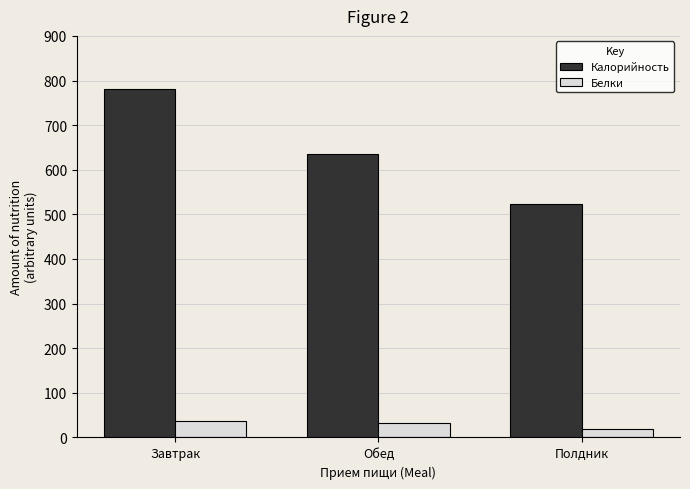

Are the bars horizontal?

No